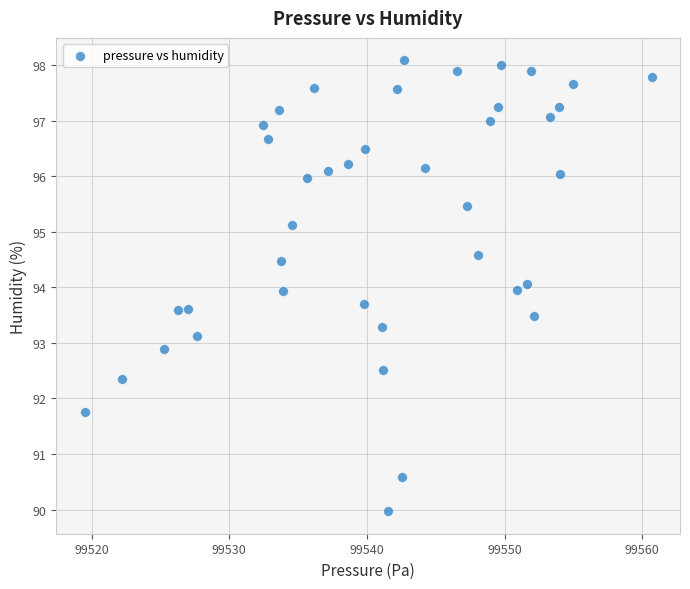

What is the range of Y values (max minus min)?

8.1